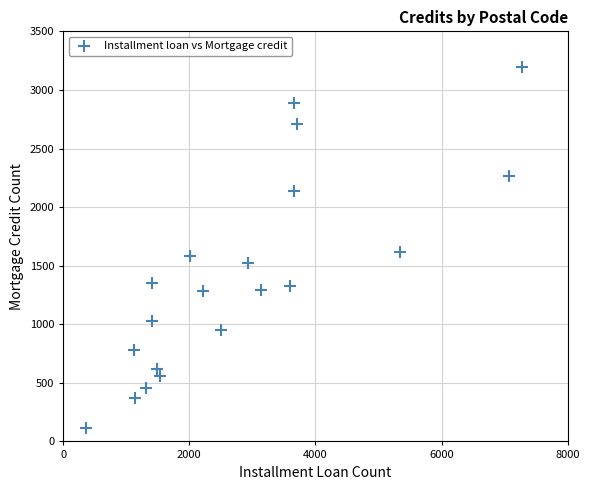

What Y value in the scatter plot is closest to 1658?

1619